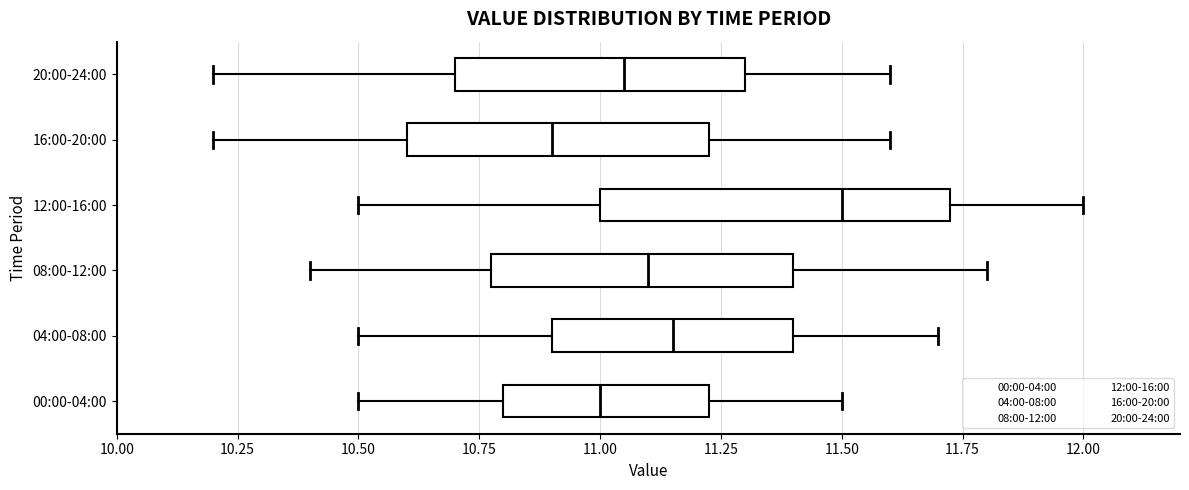

Which box's median line is the furthest to the left?

16:00-20:00